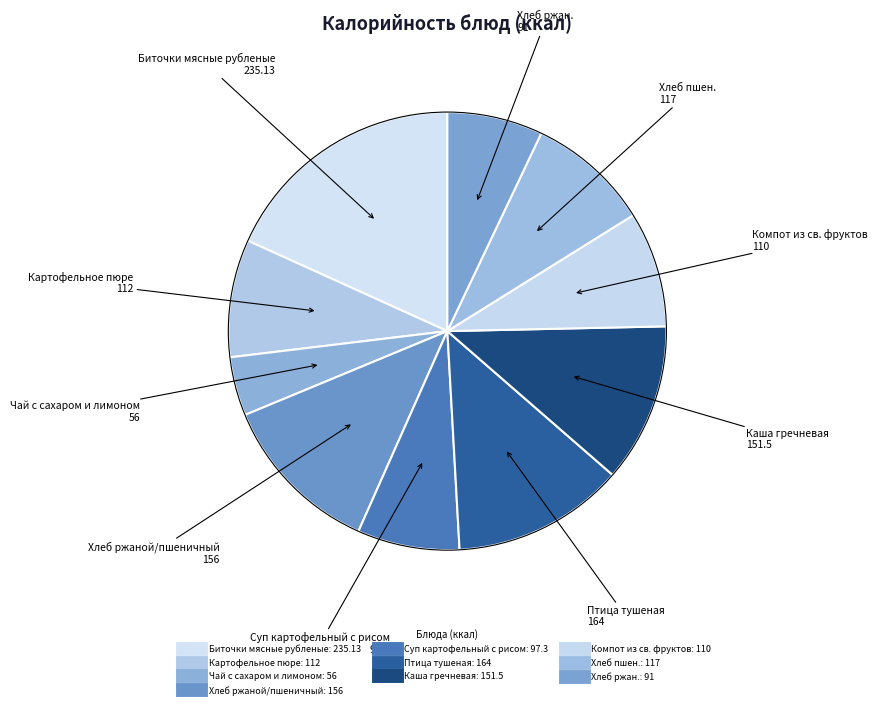

What is the smallest slice in the pie chart?

Чай с сахаром и лимоном